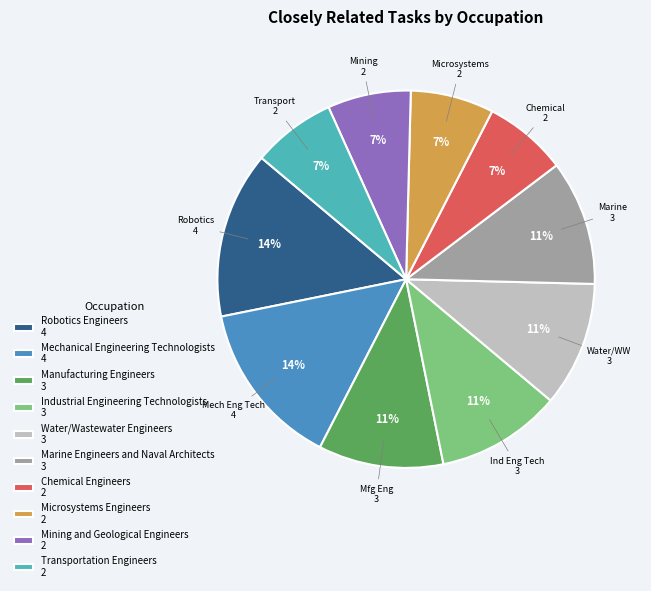

To the nearest percent, what is the difference between the largest and smallest slice percentages?

7%